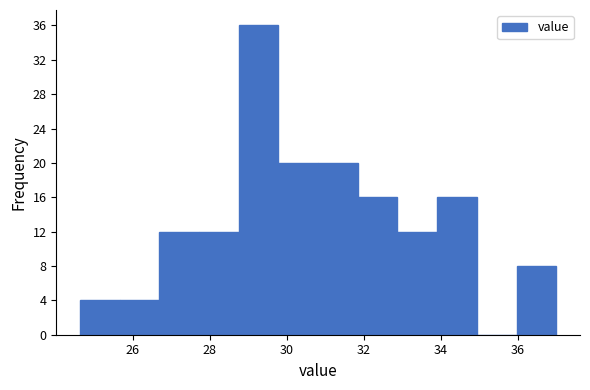

Over which range of the x-axis is the bar tallest?

28.8 to 29.8